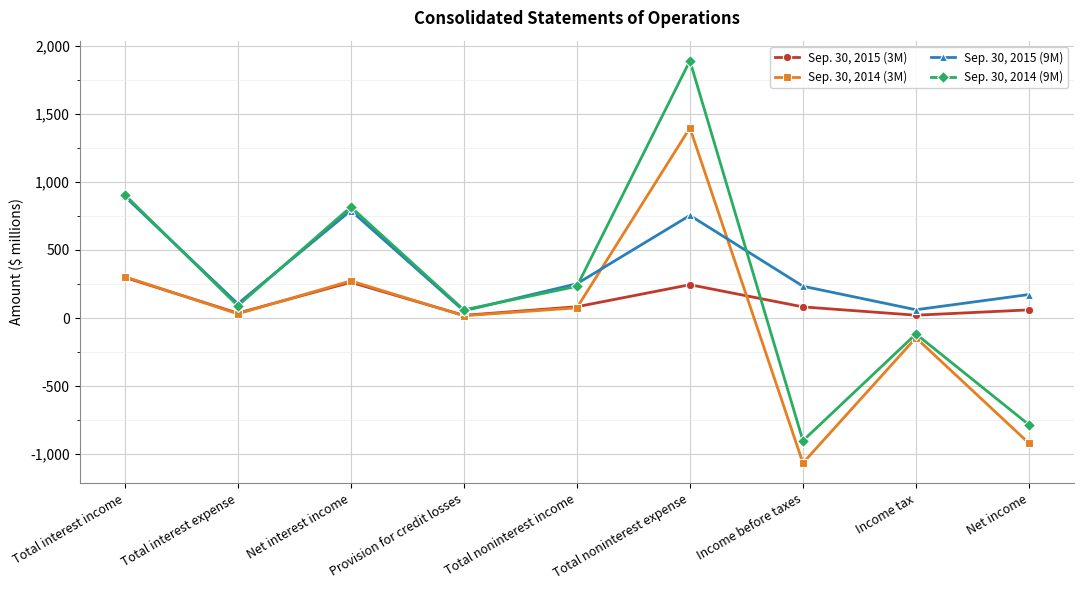

Is the value of Sep. 30, 2015 (3M) at Income before taxes greater than the value of Sep. 30, 2014 (9M) at Income tax?

Yes